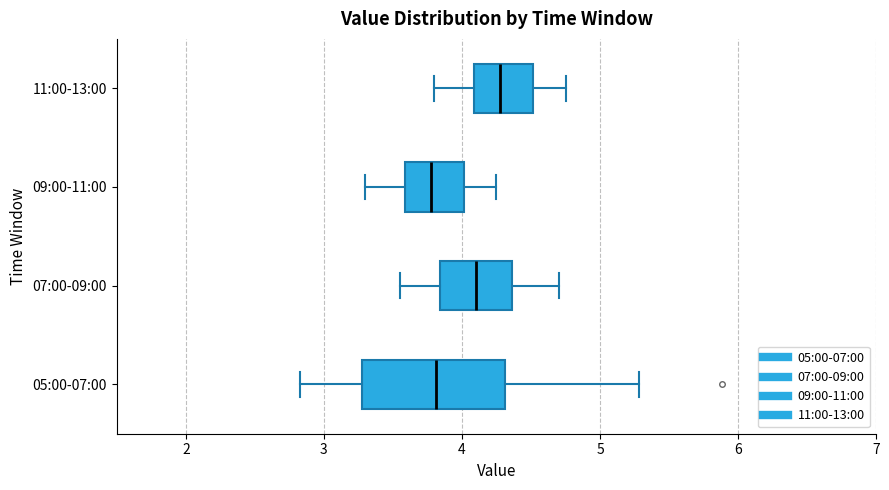

Reading bottom to top, transcribe this box plot: for each box, give where its median line is, the range the box spans, and where its two whiskers end, as read against the x-axis. The values are not printed on the chart, so give them approximately, as read against the axis.

05:00-07:00: median 3.8, box 3.3 to 4.3, whiskers 2.8 to 5.3
07:00-09:00: median 4.1, box 3.8 to 4.4, whiskers 3.6 to 4.7
09:00-11:00: median 3.8, box 3.6 to 4.0, whiskers 3.3 to 4.3
11:00-13:00: median 4.3, box 4.1 to 4.5, whiskers 3.8 to 4.8